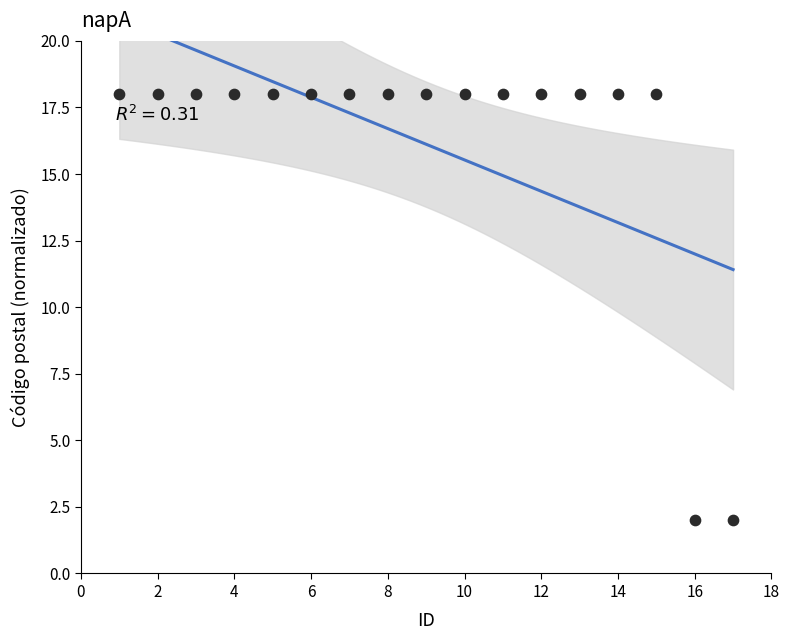

What is the range of Y values (max minus min)?

16